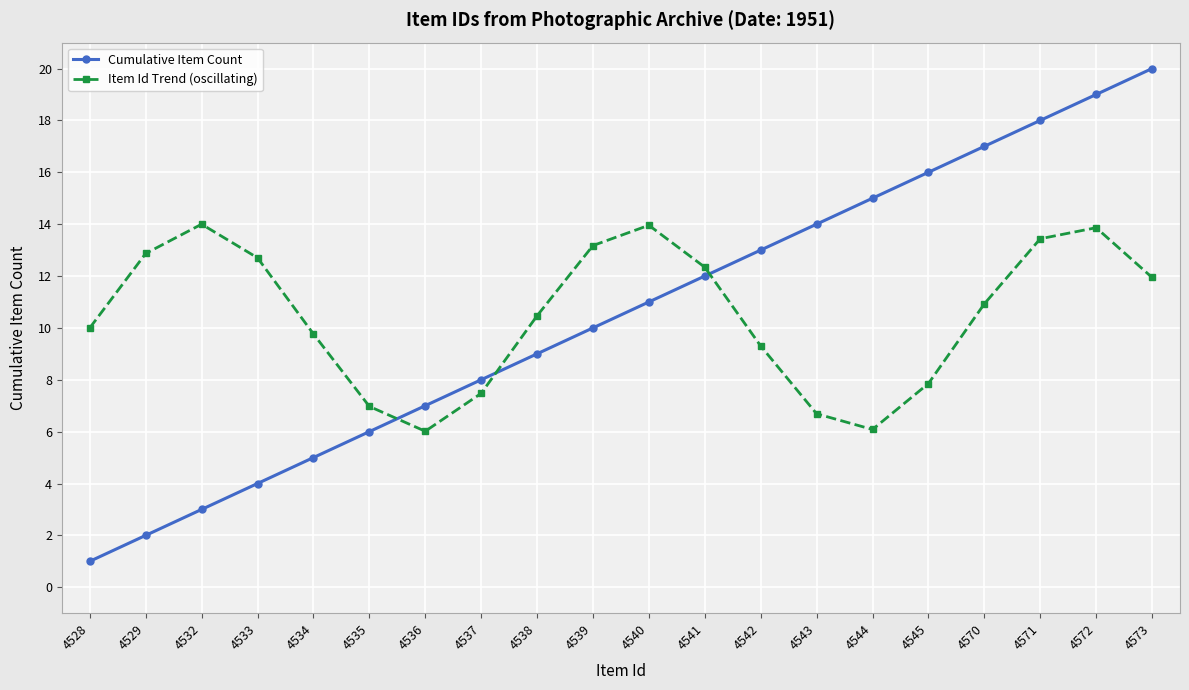

At which category does Item Id Trend (oscillating) reach its first local valley?

4536